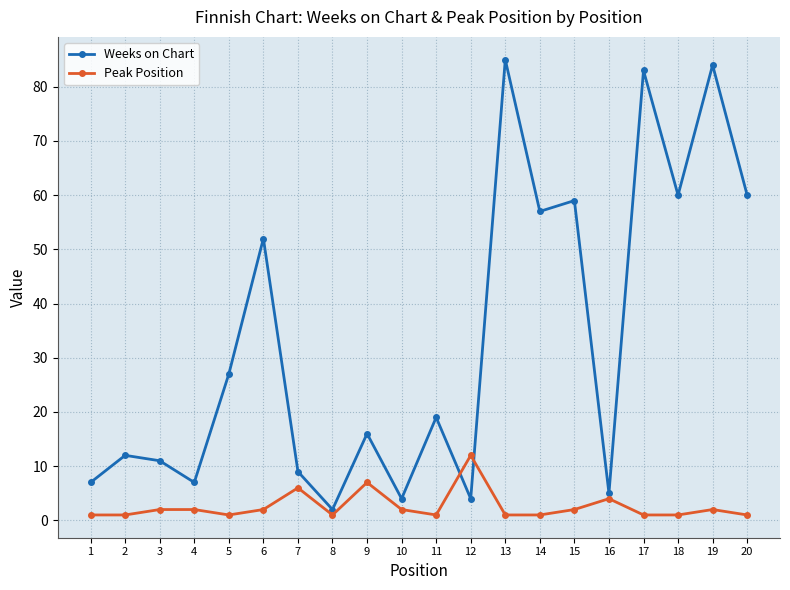

Rank the series by their average value, from lowest to highest.

Peak Position, Weeks on Chart